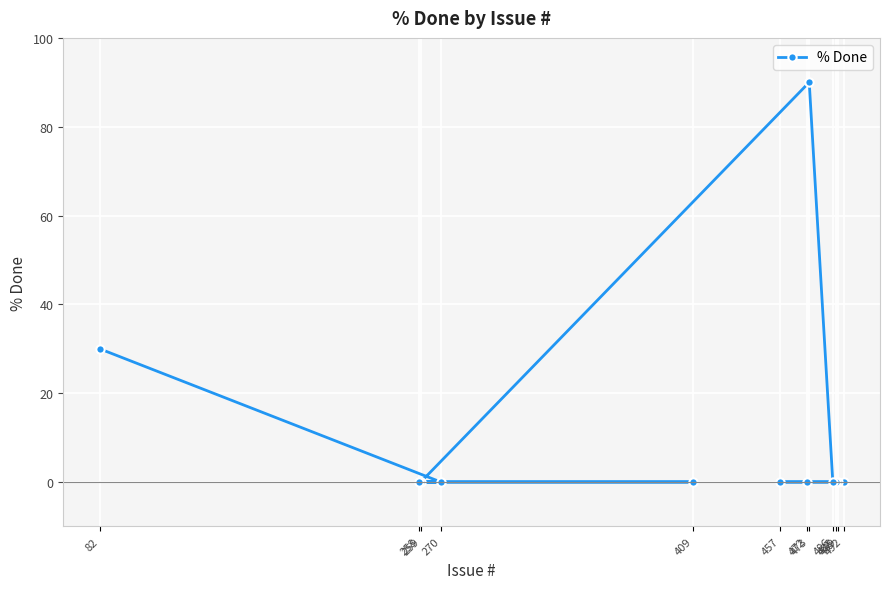

What is the difference between the maximum and second lowest values?

90